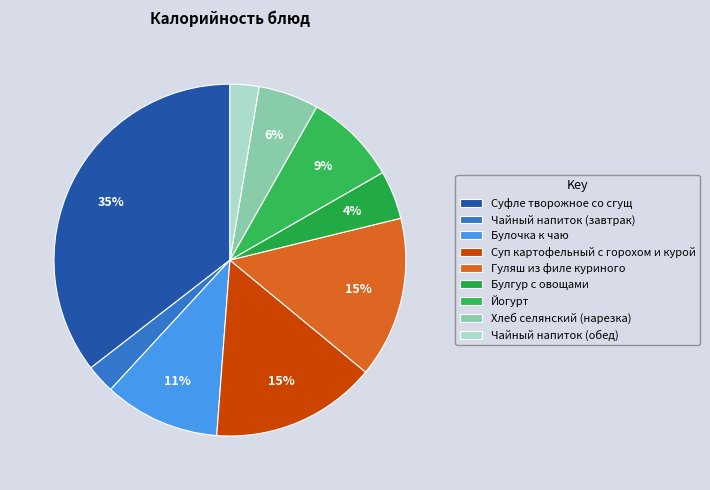

How many segments does this pie chart have?

9